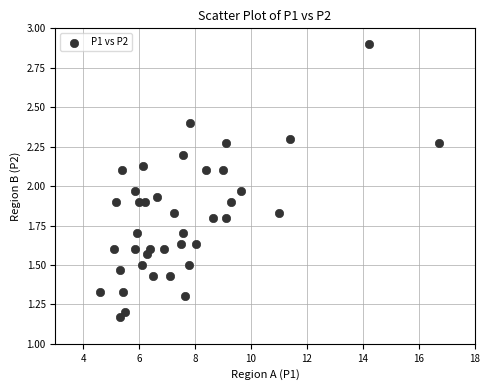

What is the range of Y values (max minus min)?

1.7